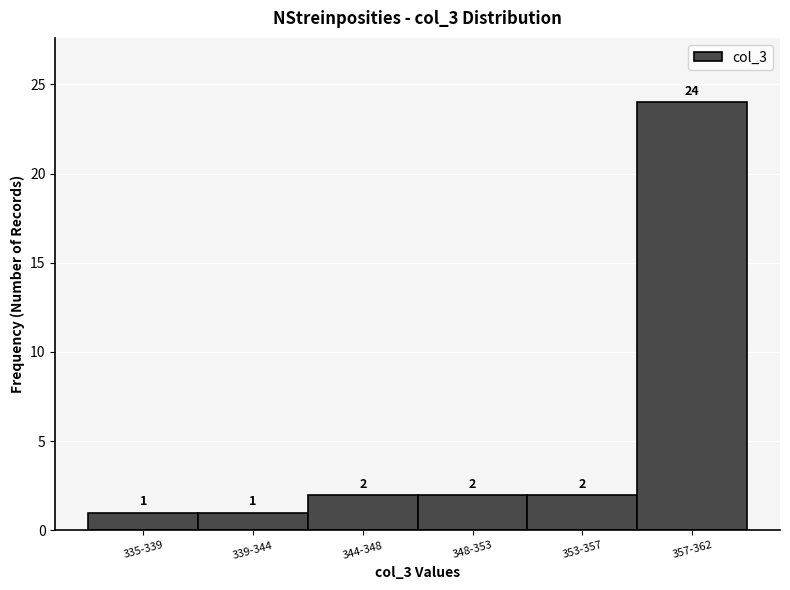

Reading left to right, list all the values displayed in this chart.

1	1	2	2	2	24